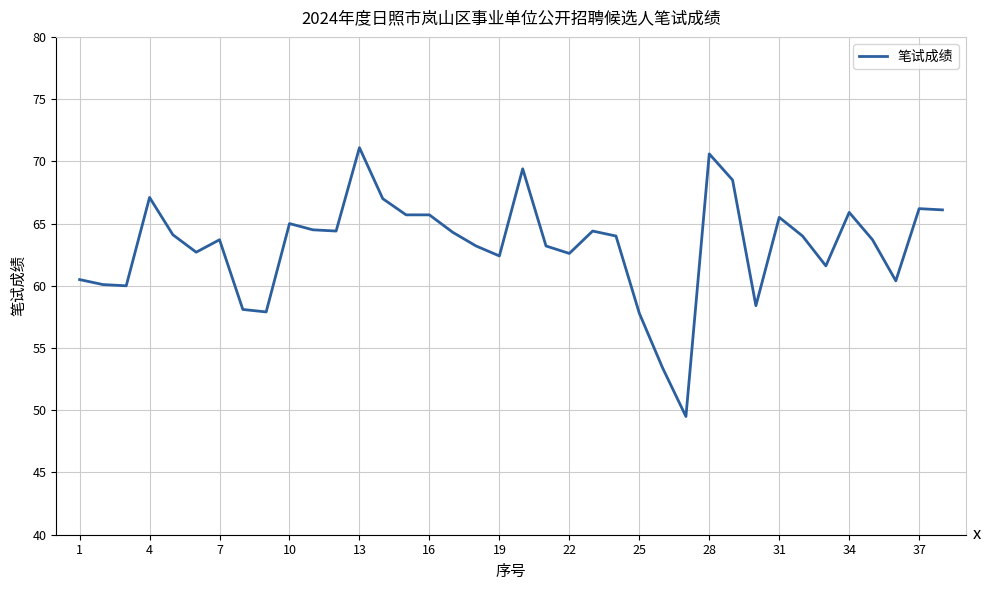

What is the difference between the maximum and minimum values?

21.6